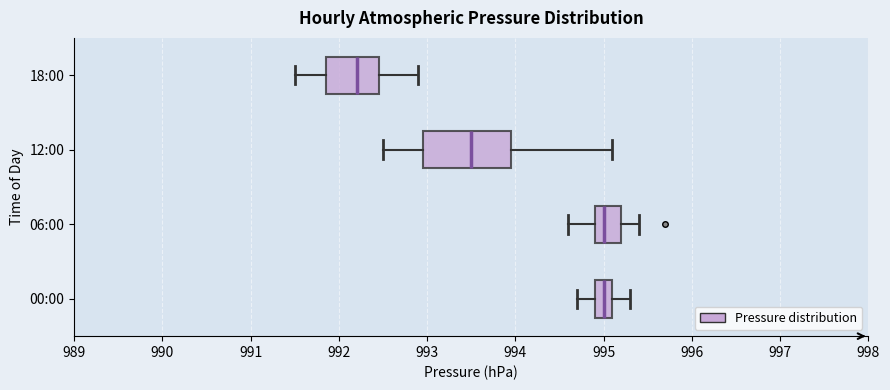

Where is the right edge of the box for 06:00 on the x-axis? The values are not printed on the chart, so give them approximately, as read against the axis.

995.2